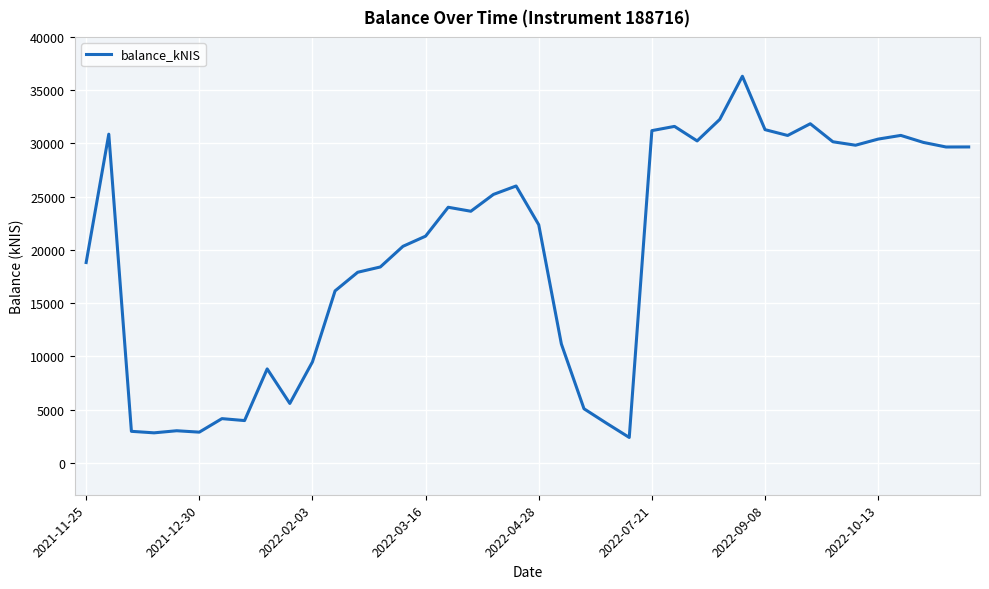

What is the minimum value shown in the chart?

2379.6